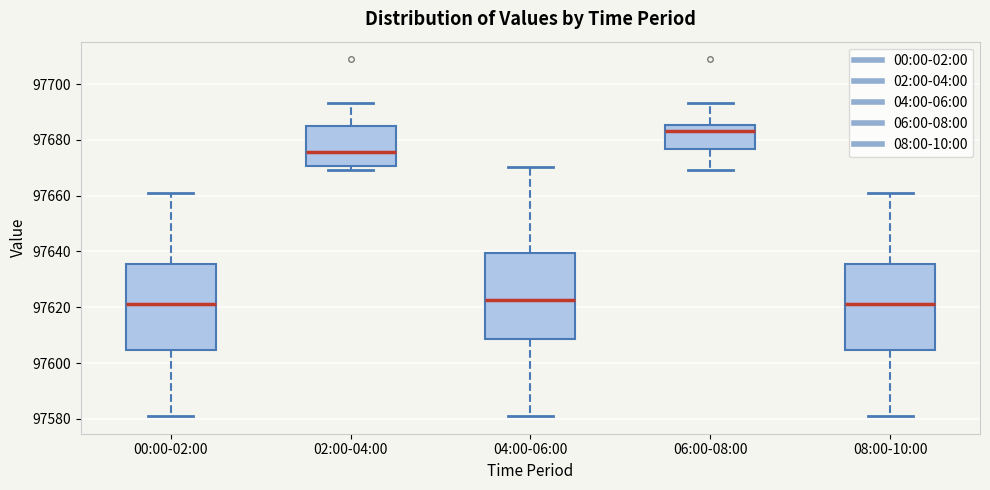

Which box has the highest median line?

06:00-08:00